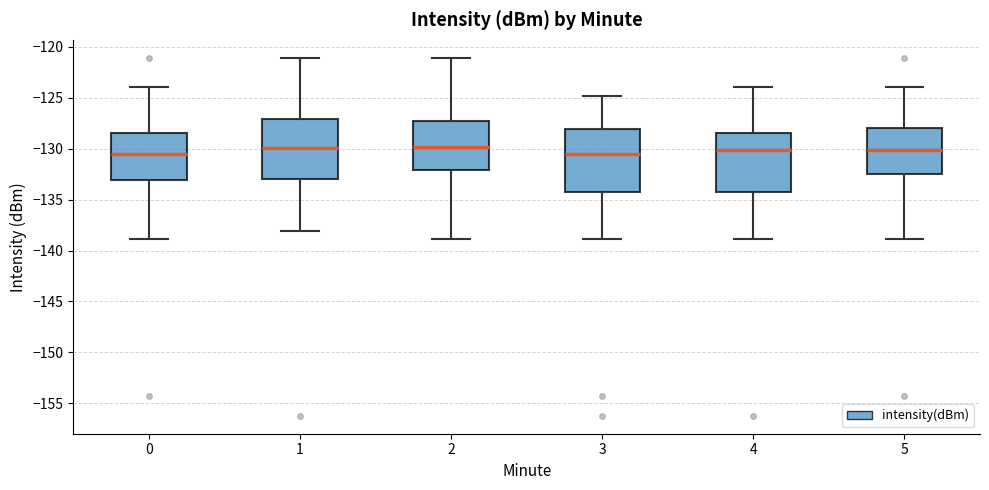

Reading left to right, read every box against the y-axis: the position of its median line, the range the box covers, and the ends of its whiskers. The values are not printed on the chart, so give them approximately, as read against the axis.

0: median -130.5, box -133.0 to -128.5, whiskers -139.0 to -124.0
1: median -130.0, box -133.0 to -127.0, whiskers -138.0 to -121.0
2: median -130.0, box -132.0 to -127.0, whiskers -139.0 to -121.0
3: median -130.5, box -134.5 to -128.0, whiskers -139.0 to -125.0
4: median -130.0, box -134.5 to -128.5, whiskers -139.0 to -124.0
5: median -130.0, box -132.5 to -128.0, whiskers -139.0 to -124.0